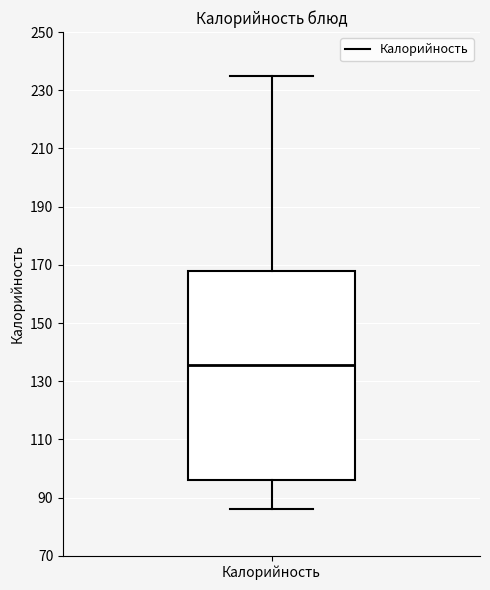

Where does the upper whisker of the box for Калорийность end on the y-axis? The values are not printed on the chart, so give them approximately, as read against the axis.

236